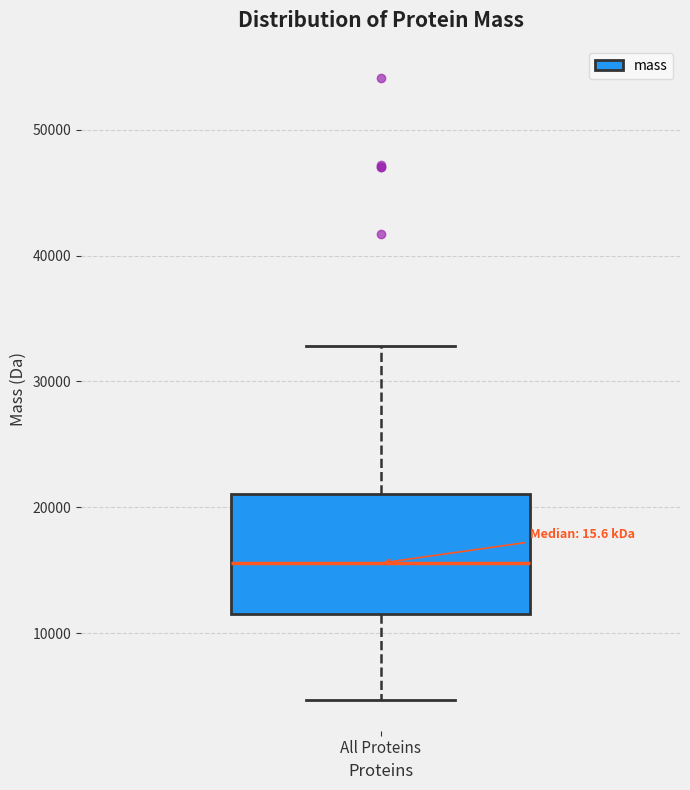

Where does the upper whisker of the box for All Proteins end on the y-axis? The values are not printed on the chart, so give them approximately, as read against the axis.

33000